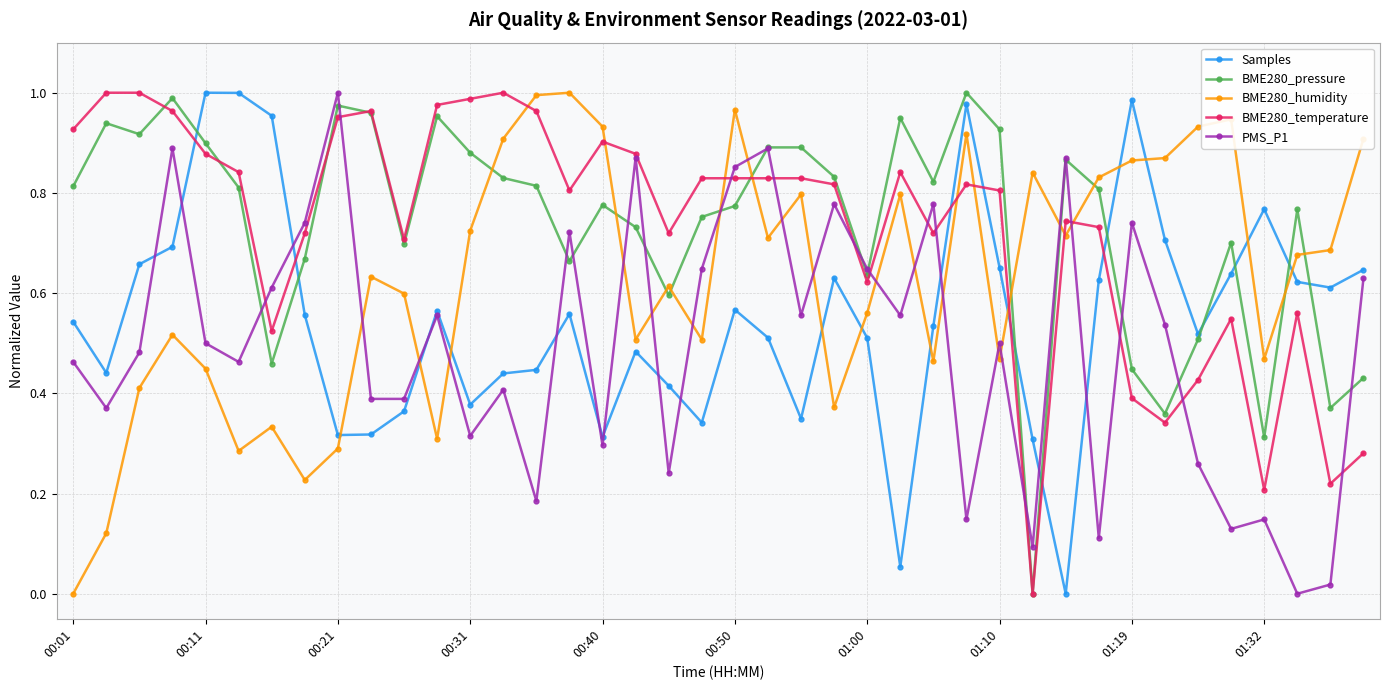

Does the chart have visible grid lines?

Yes